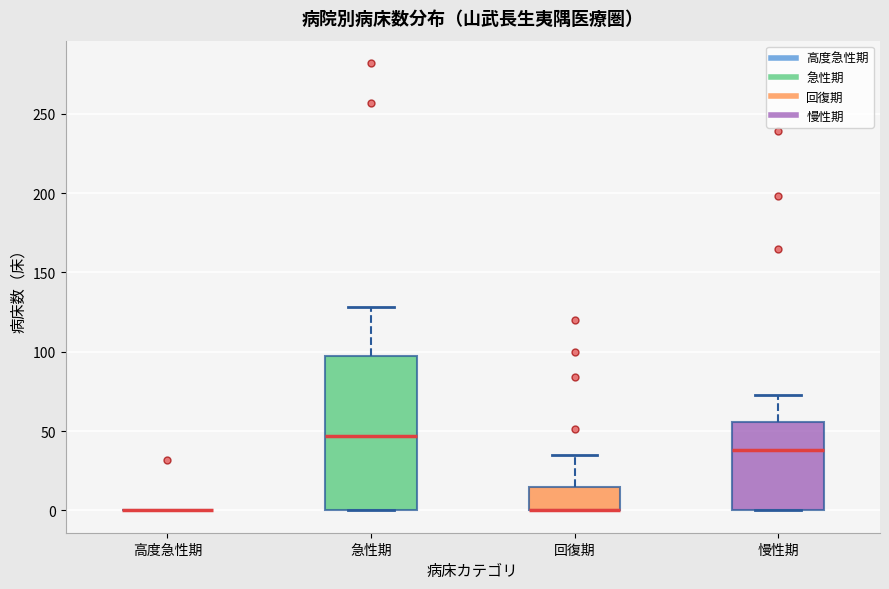

Which box is the tallest, from its lower edge to its upper edge?

急性期